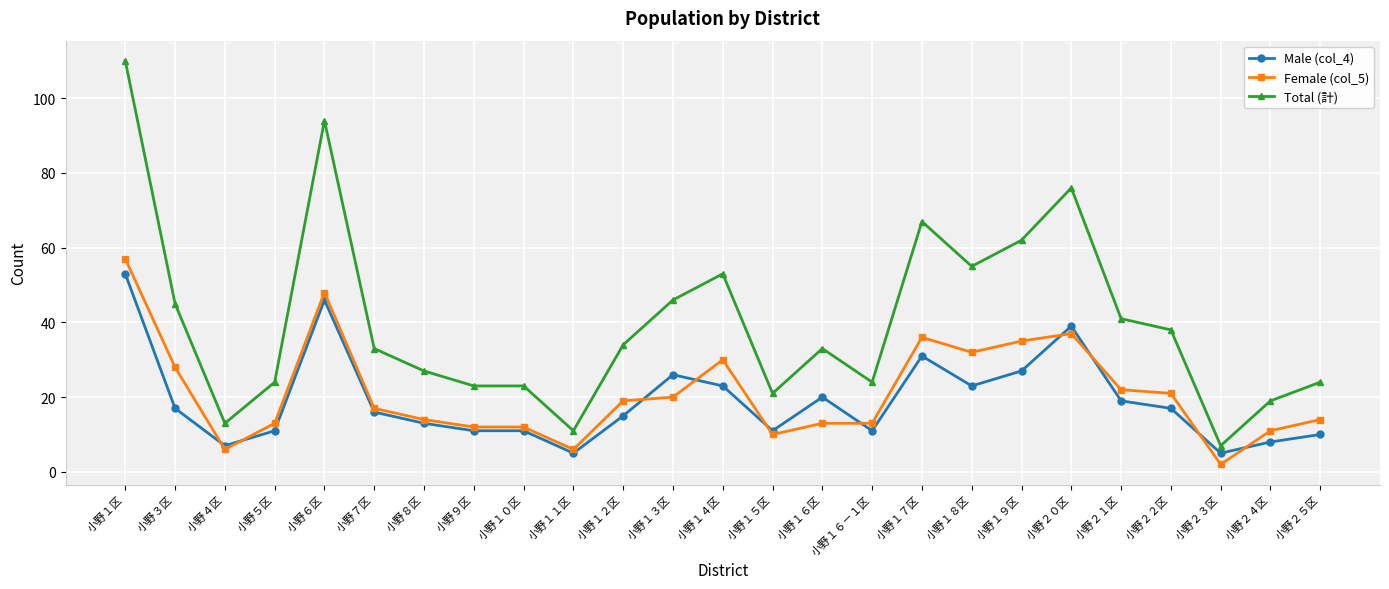

The value of Male (col_4) at 小野１４区 is 35. True or false?

False